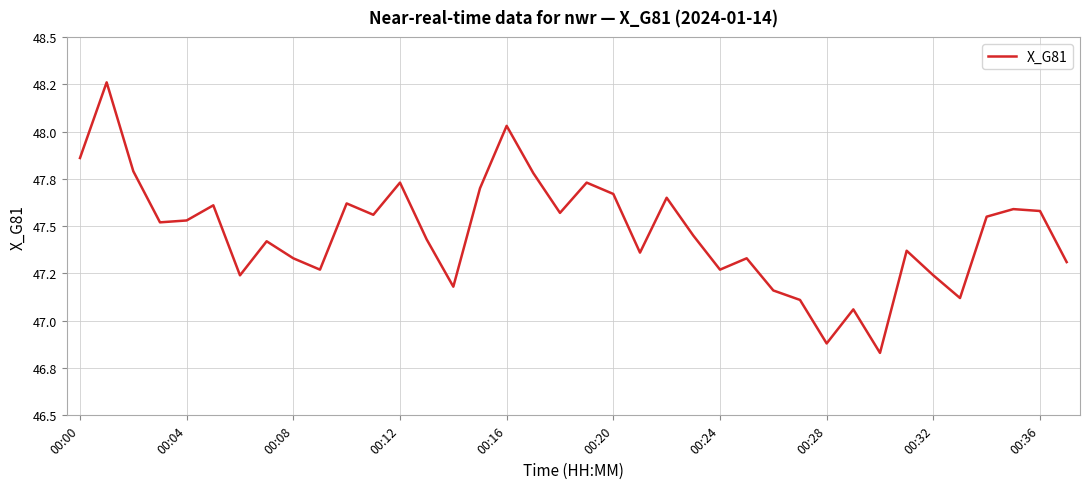

Reading left to right, list all the values displayed in this chart.

47.9	48.3	47.8	47.5	47.5	47.6	47.2	47.4	47.3	47.3	47.6	47.6	47.7	47.4	47.2	47.7	48.0	47.8	47.6	47.7	47.7	47.4	47.6	47.5	47.3	47.3	47.2	47.1	46.9	47.1	46.8	47.4	47.2	47.1	47.5	47.6	47.6	47.3